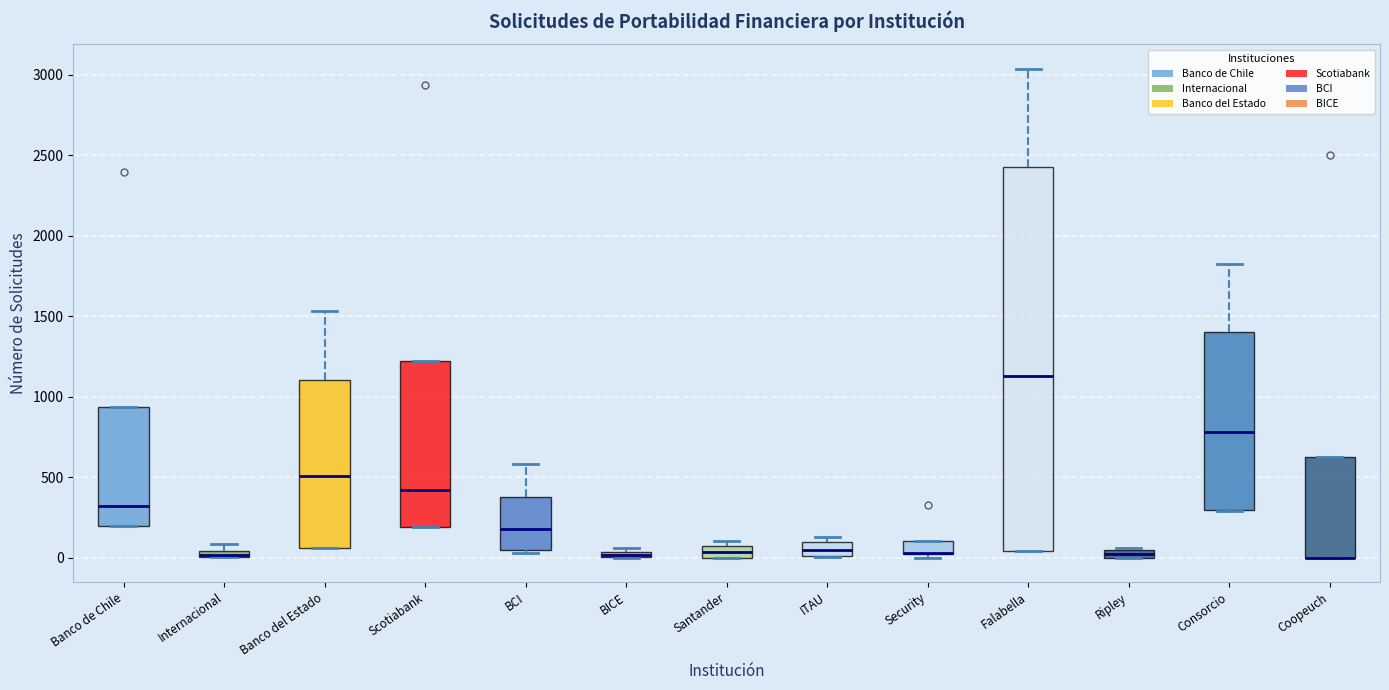

Where is the upper edge of the box for BICE on the y-axis? The values are not printed on the chart, so give them approximately, as read against the axis.

50